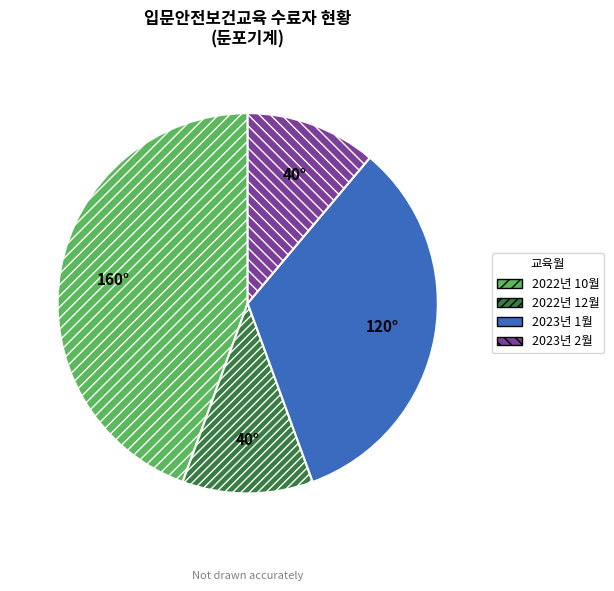

Do 2023년 1월 and 2022년 10월 together represent more than half of the pie?

Yes